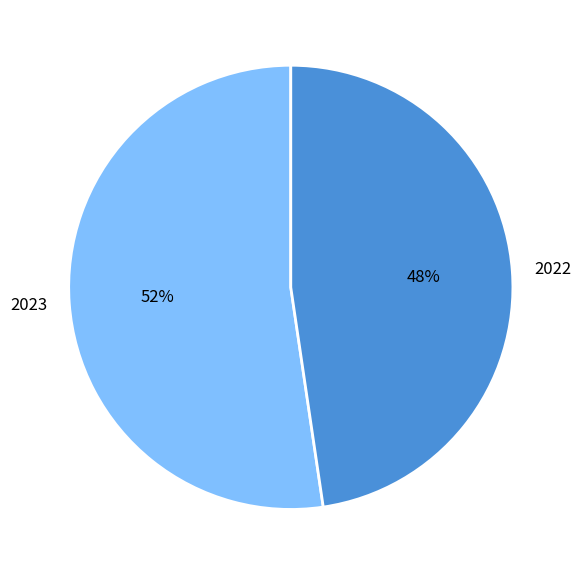

Which has a higher value, 2022 or 2023?

2023